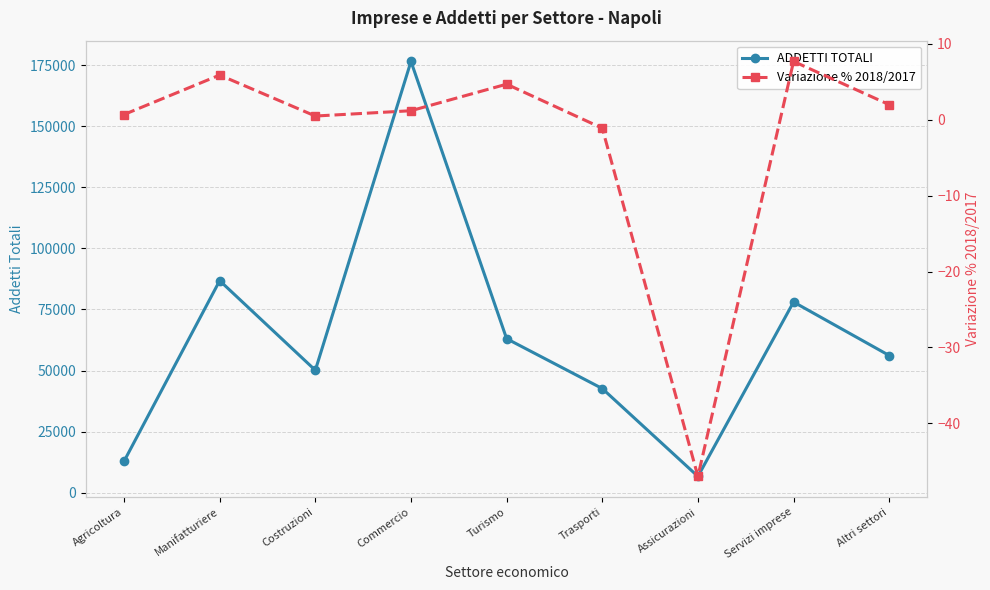

Which category has the highest value in the ADDETTI TOTALI series?

Commercio